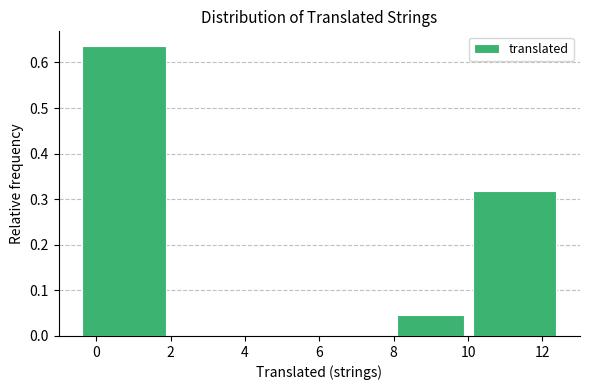

Reading left to right, transcribe this chart: for each bar, give the range it covers on the x-axis and its height. The values are not printed on the chart, so give them approximately, as read against the axis.

-0.5 to 2.0: 0.64
2.0 to 4.0: 0
4.0 to 6.0: 0
6.0 to 8.0: 0
8.0 to 10.0: 0.05
10.0 to 12.5: 0.32